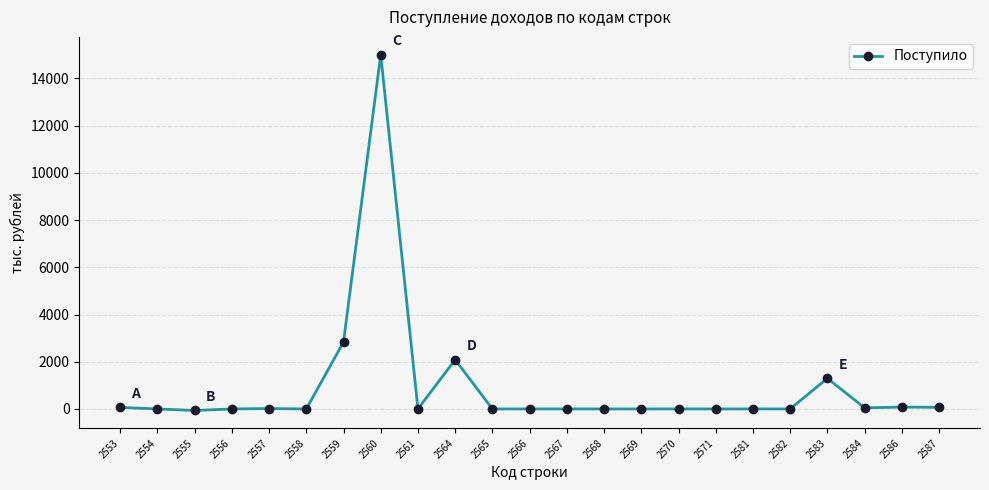

What is the average value?

932